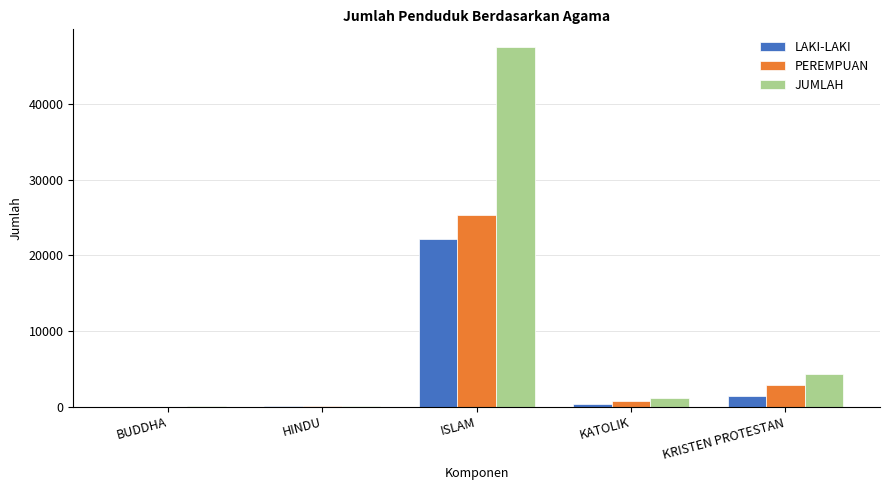

How many series are shown in this chart?

3